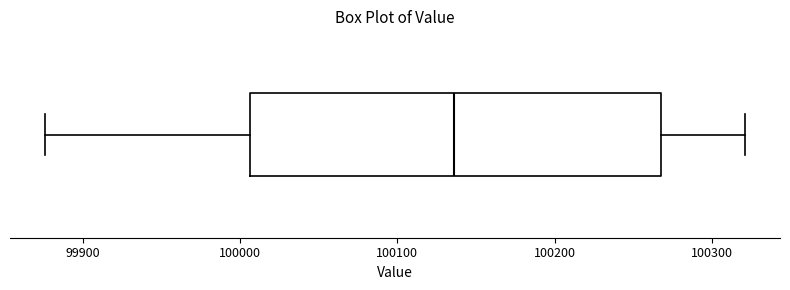

Transcribe this box plot: give where the median line is, the range the box spans, and where the two whiskers end, as read against the x-axis. The values are not printed on the chart, so give them approximately, as read against the axis.

median 100140, box 100010 to 100270, whiskers 99880 to 100320